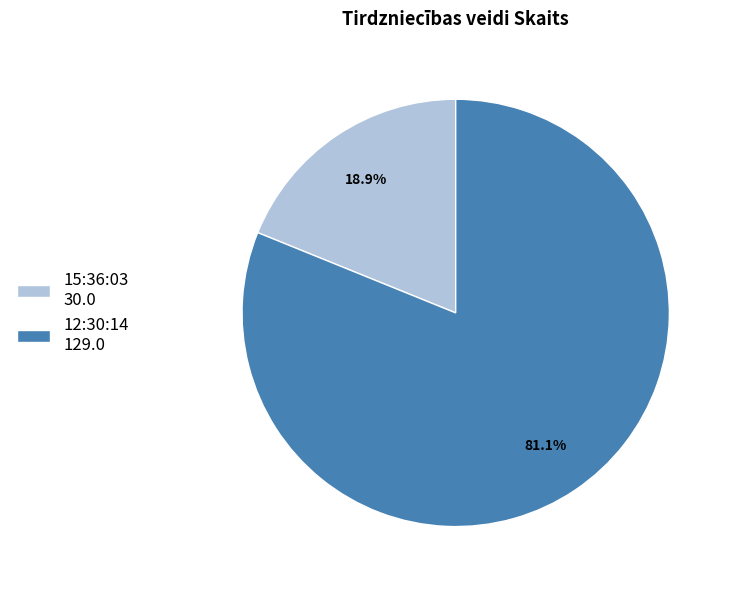

Is the sum of 15:36:03 and 12:30:14 greater than half?

Yes